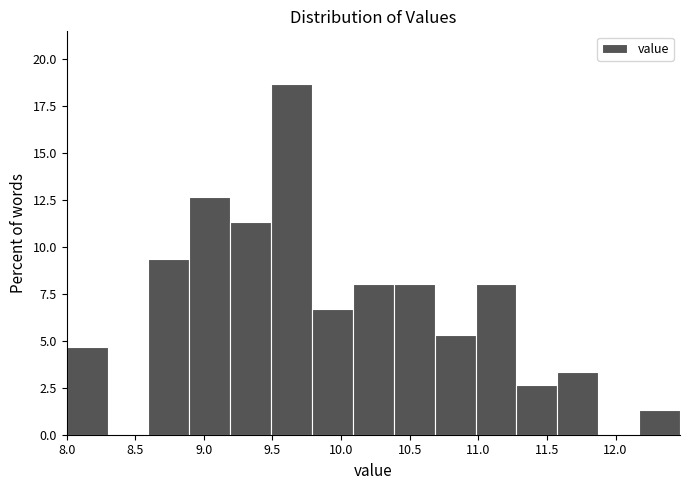

How tall is the bar that spans 11.60 to 11.85 on the x-axis? Neither the bar edges nor the heights are printed on the chart, so give them approximately, as read against the axes.

3.5